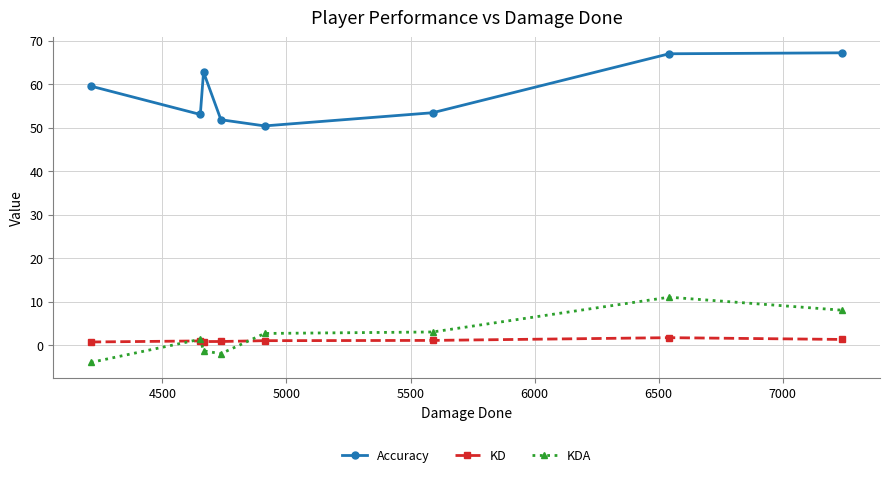

At how many categories does at least one series exceed 56?

4